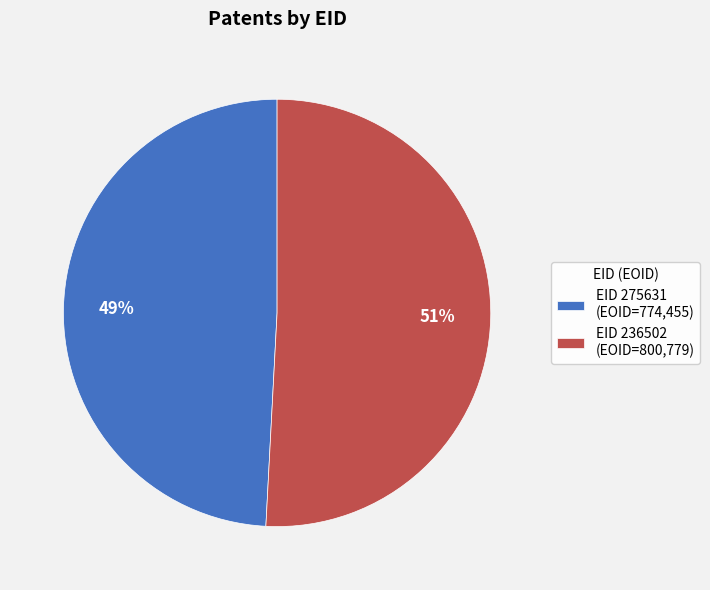

Is there any slice that represents more than half of the pie?

Yes